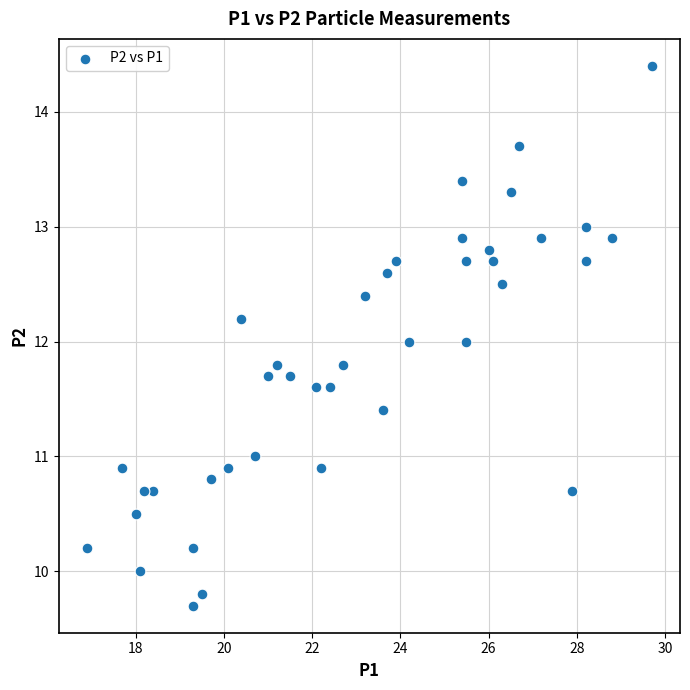

What is the range of X values (max minus min)?

12.8